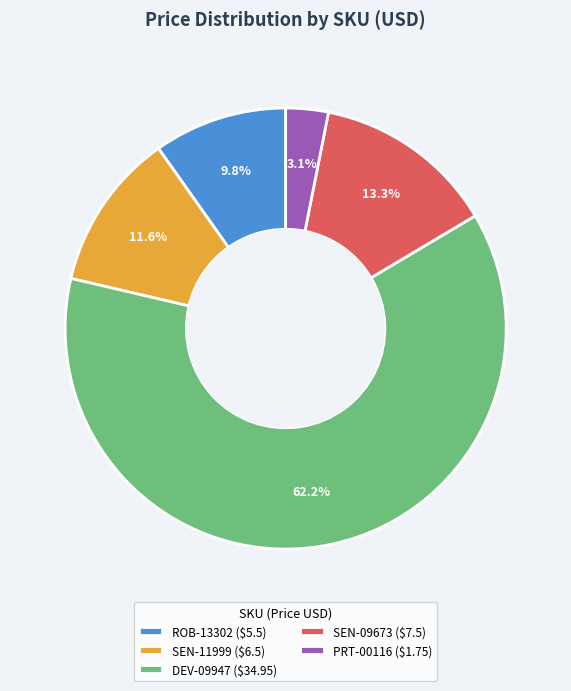

What portion of the pie excludes PRT-00116 ($1.75)?

96.9%